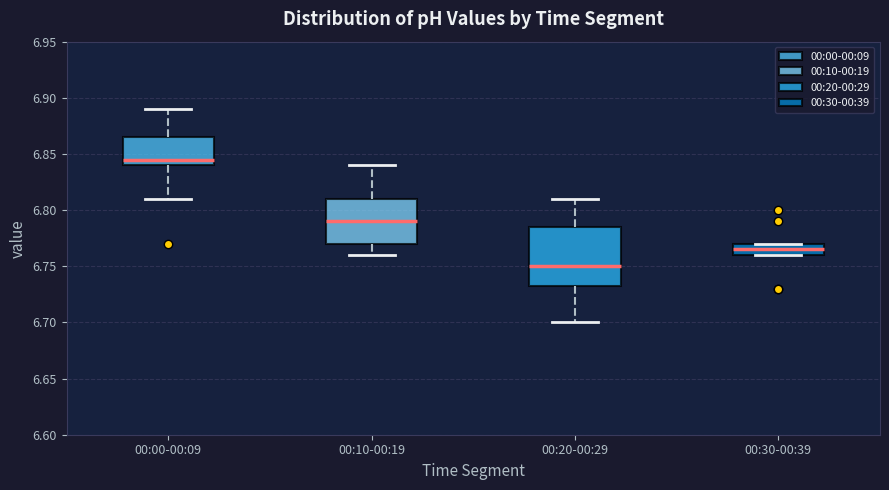

Where is the lower edge of the box for 00:30-00:39 on the y-axis? The values are not printed on the chart, so give them approximately, as read against the axis.

6.760